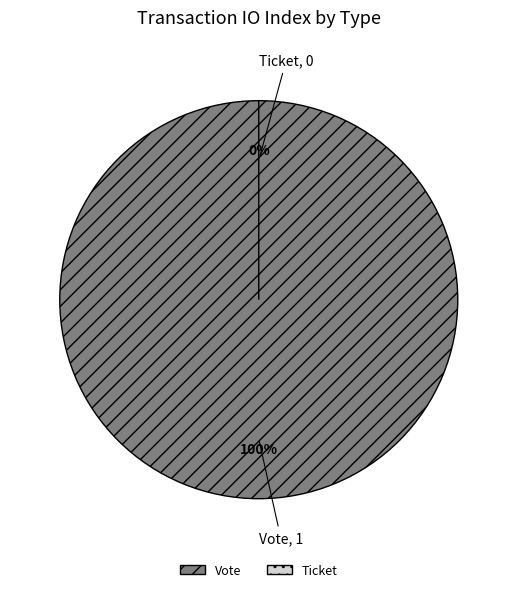

To the nearest percent, what is the difference between the Vote and Ticket slice percentages?

100%